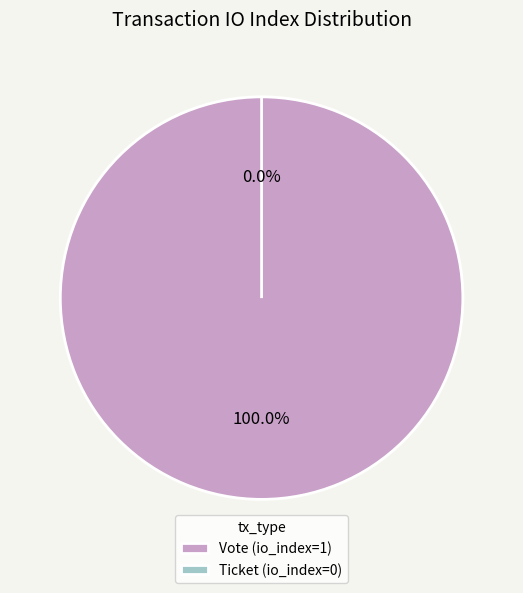

Does Ticket (io_index=0) represent more than half of the total?

No